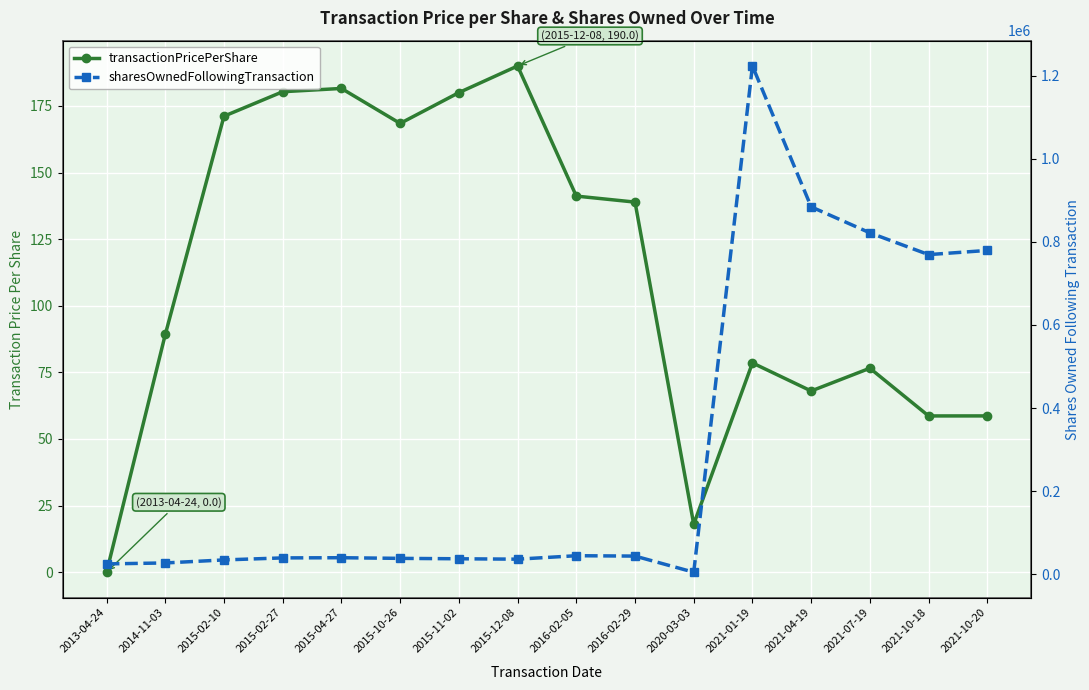

What is the total value across all series at 2015-11-02?

37515.0